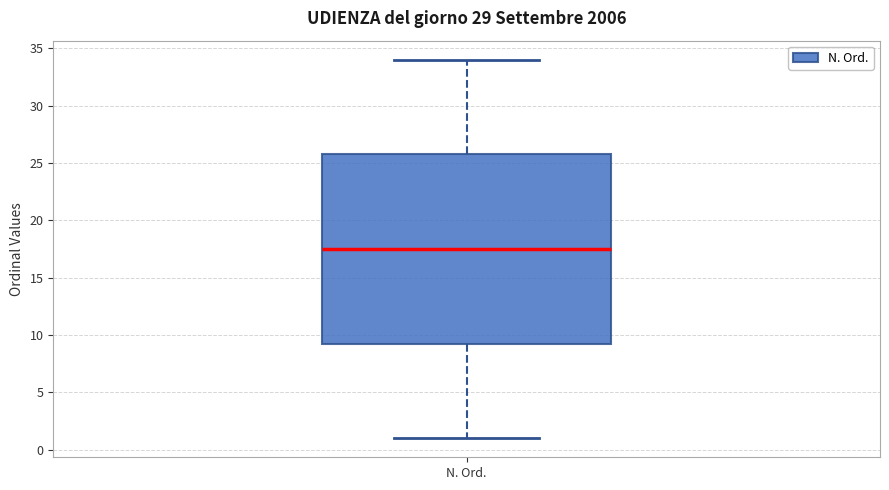

Read this box plot against the y-axis: the position of the median line, the range covered by the box, and the ends of both whiskers. The values are not printed on the chart, so give them approximately, as read against the axis.

median 17.5, box 9.5 to 26.0, whiskers 1.0 to 34.0